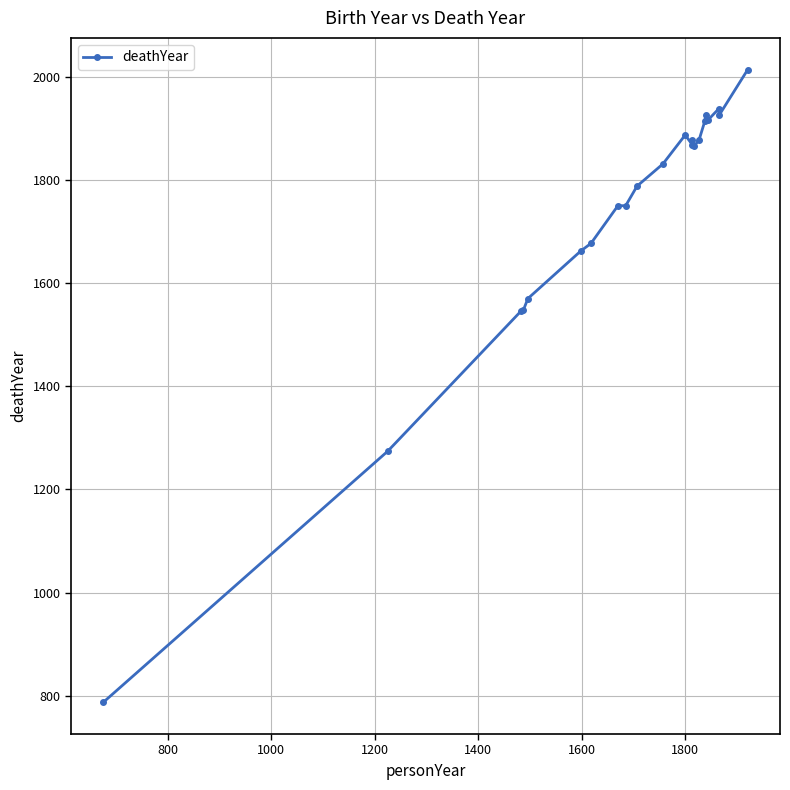

What is the difference between the second highest and second lowest values?

664